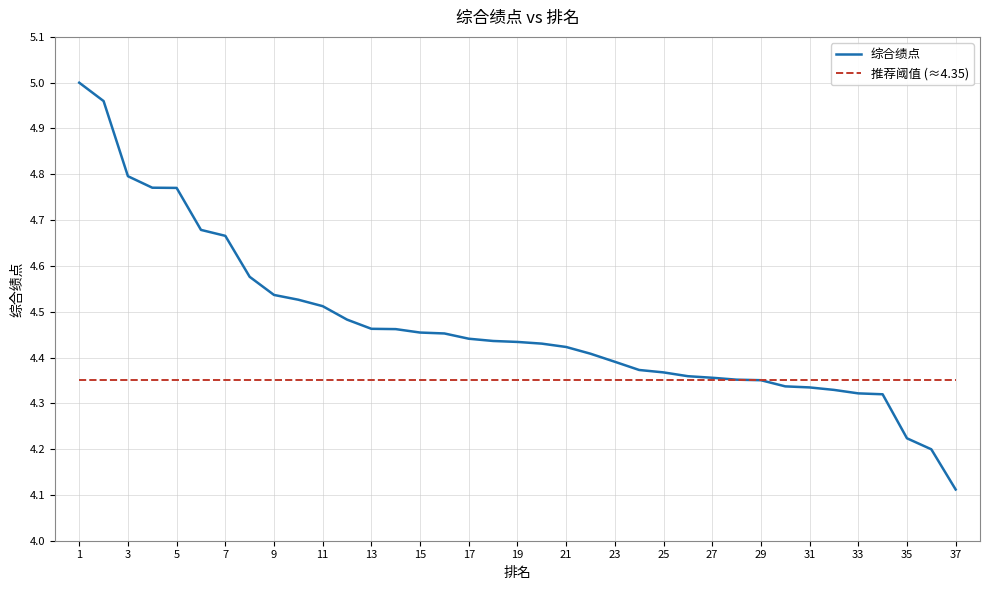

How many lines are shown in the chart?

2